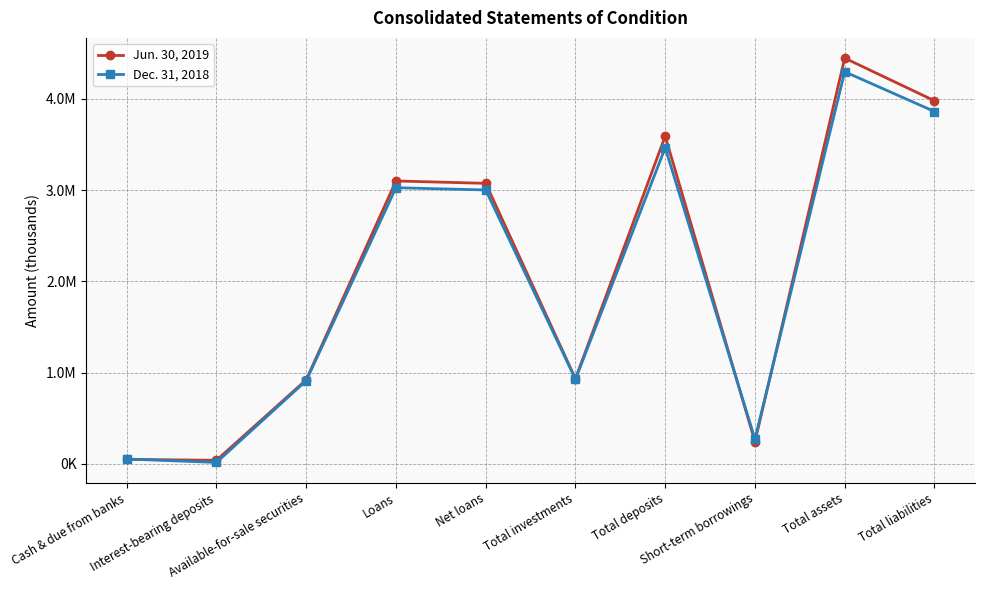

What is the total value across all series at Total assets?

8744473